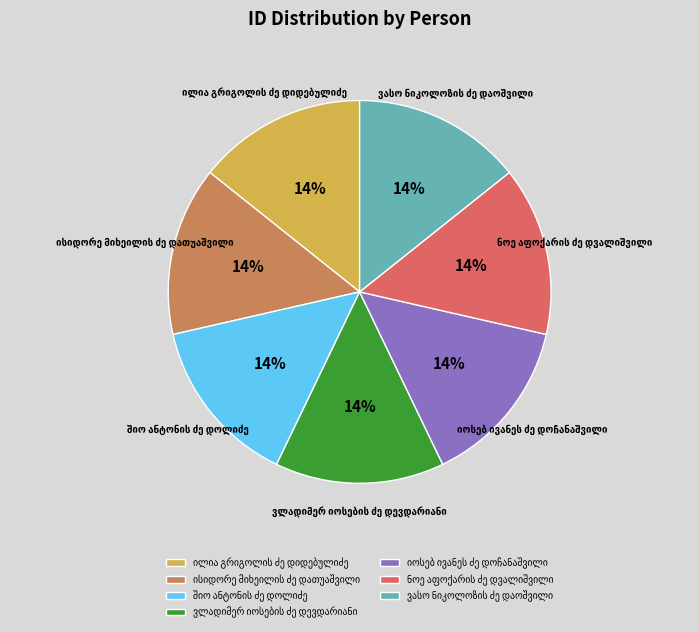

To the nearest percent, what is the average slice percentage?

14%